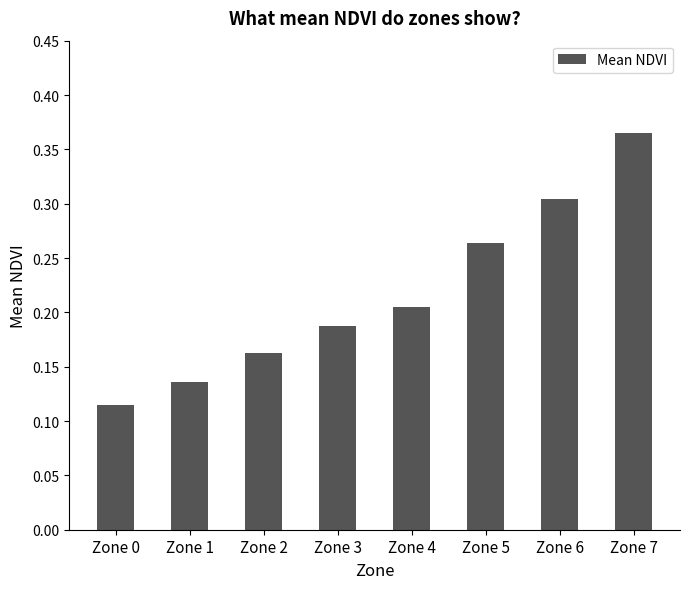

The chart shows a value of 0.1 at Zone 3. True or false?

False